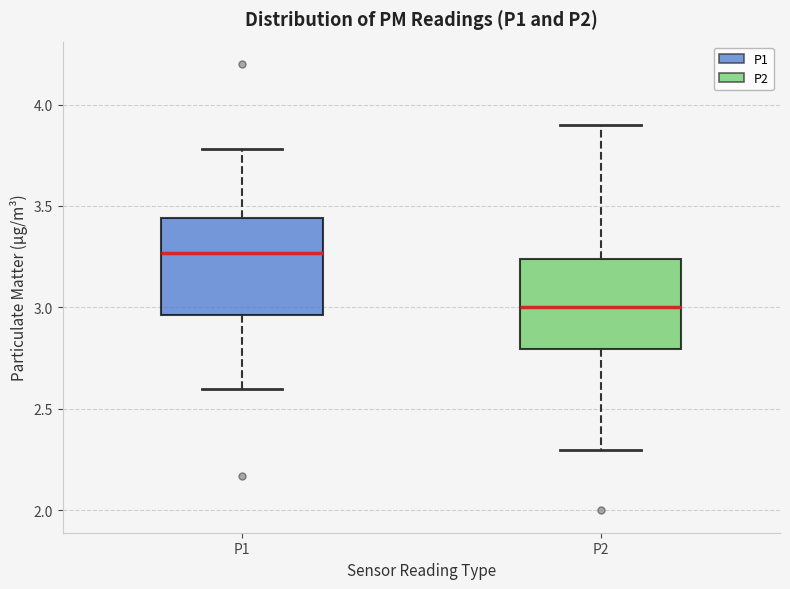

Which box's median line is the lowest?

P2